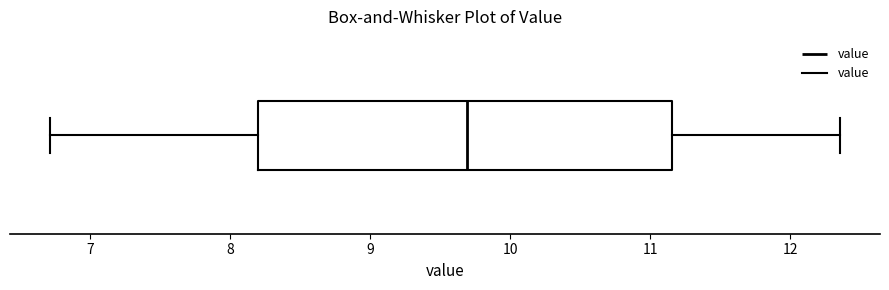

Read this box plot against the x-axis: the position of the median line, the range covered by the box, and the ends of both whiskers. The values are not printed on the chart, so give them approximately, as read against the axis.

median 9.7, box 8.2 to 11.2, whiskers 6.7 to 12.4